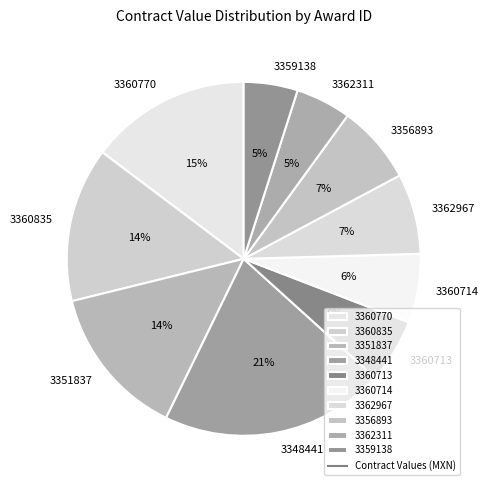

To the nearest percent, what is the difference between the largest and smallest slice percentages?

16%